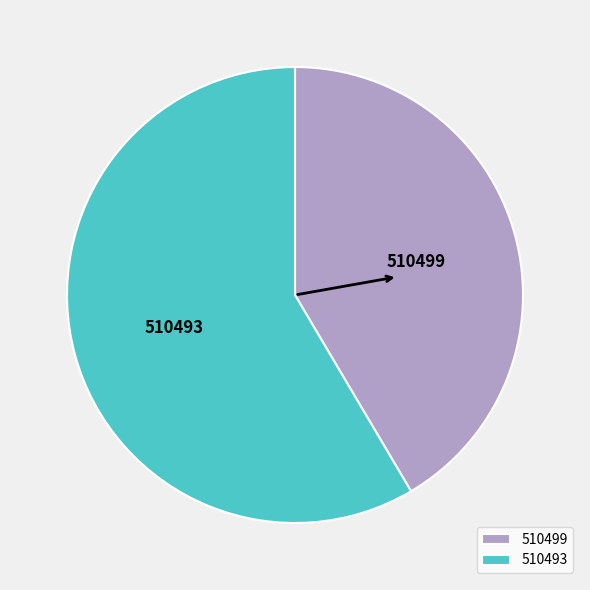

Is there any slice that represents more than half of the pie?

Yes